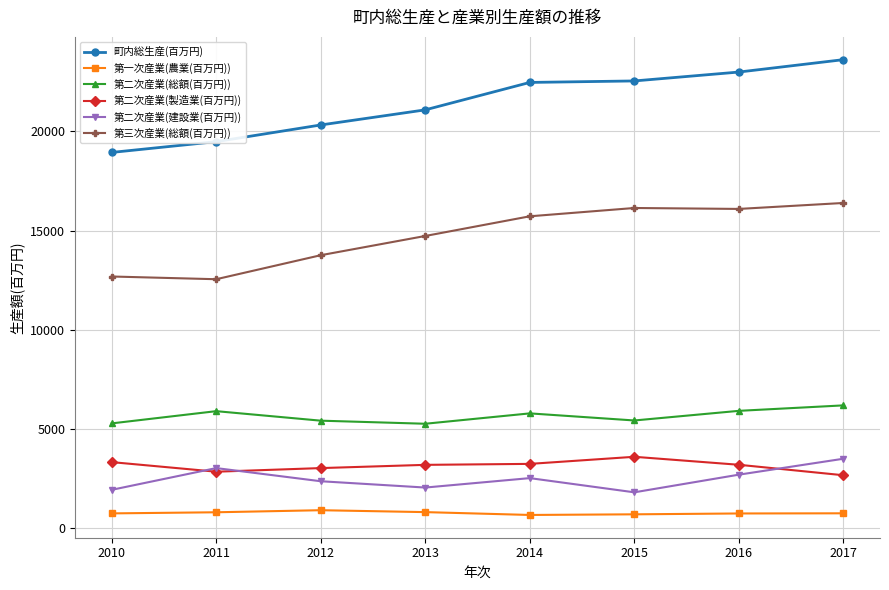

What are all the series names shown in the legend?

町内総生産(百万円), 第一次産業(農業(百万円)), 第二次産業(総額(百万円)), 第二次産業(製造業(百万円)), 第二次産業(建設業(百万円)), 第三次産業(総額(百万円))